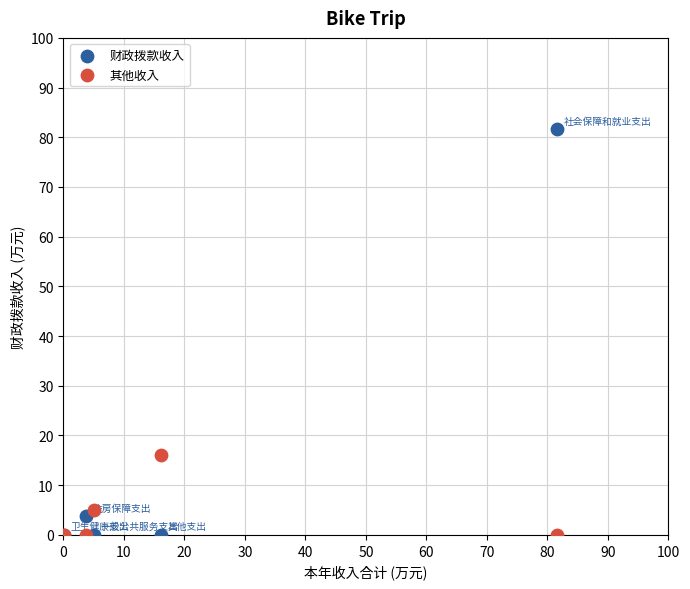

In the 其他收入 series, what Y value is closest to 8?

5.0